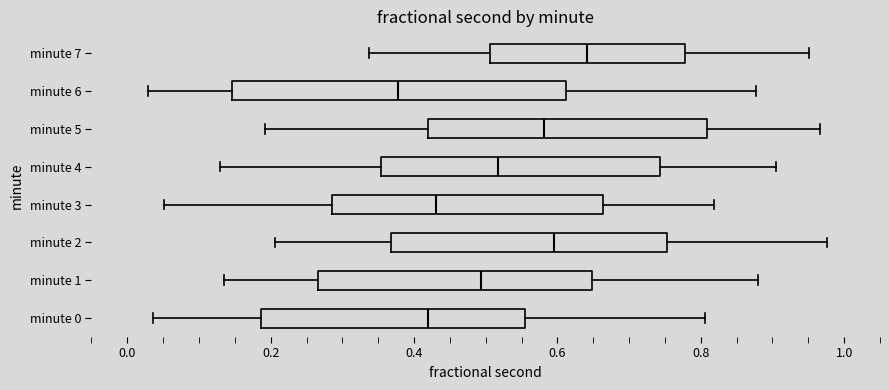

Which box is the widest, from its left edge to its right edge?

minute 6